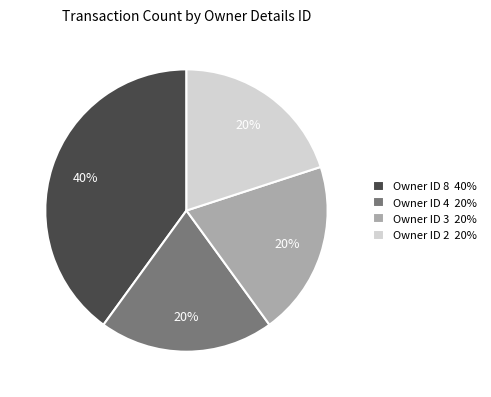

Is there a majority slice in this chart?

No